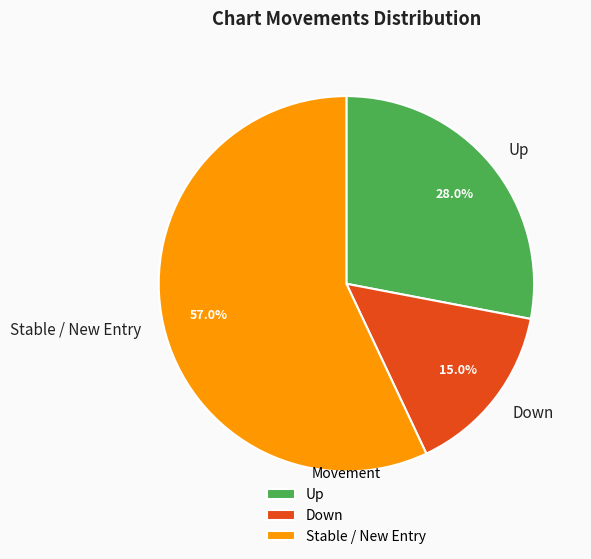

Which category accounts for the majority?

Stable / New Entry